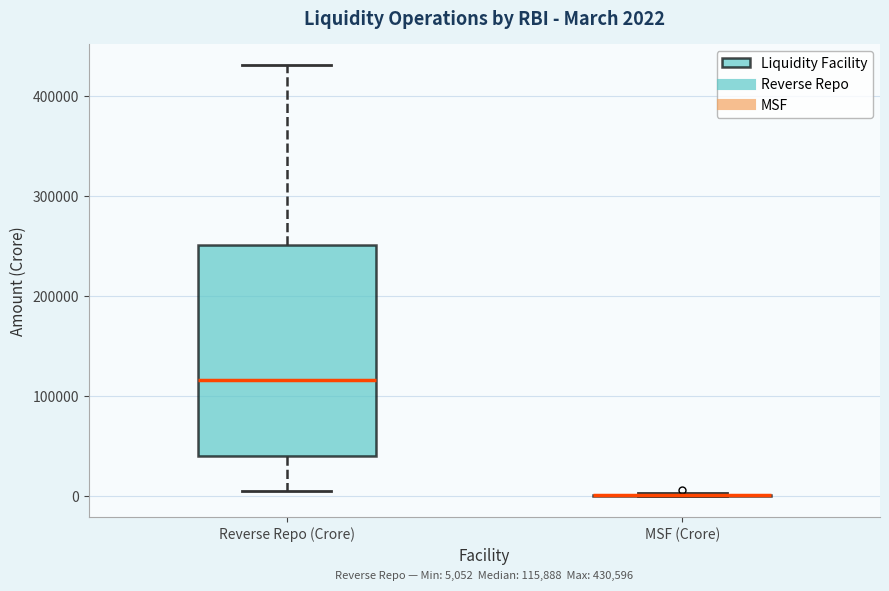

Comparing the boxes themselves (not the whiskers), which one is the tallest?

Reverse Repo (Crore)